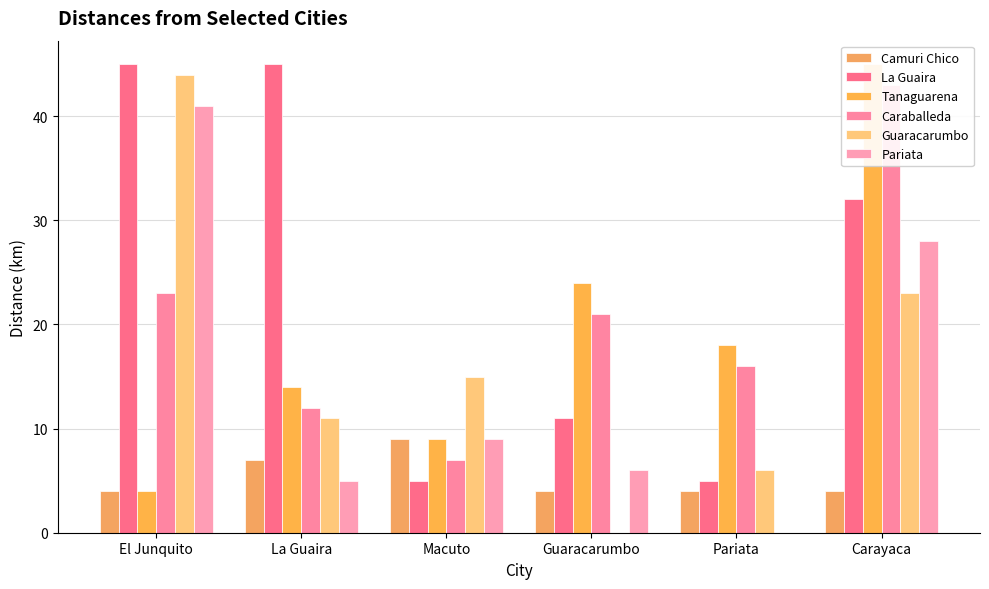

Reading right to left, list all the values displayed in this chart.

Camuri Chico: Carayaca=4	Pariata=4	Guaracarumbo=4	Macuto=9	La Guaira=7	El Junquito=4
La Guaira: Carayaca=32	Pariata=5	Guaracarumbo=11	Macuto=5	La Guaira=45	El Junquito=45
Tanaguarena: Carayaca=45	Pariata=18	Guaracarumbo=24	Macuto=9	La Guaira=14	El Junquito=4
Caraballeda: Carayaca=43	Pariata=16	Guaracarumbo=21	Macuto=7	La Guaira=12	El Junquito=23
Guaracarumbo: Carayaca=23	Pariata=6	Guaracarumbo=0	Macuto=15	La Guaira=11	El Junquito=44
Pariata: Carayaca=28	Pariata=0	Guaracarumbo=6	Macuto=9	La Guaira=5	El Junquito=41